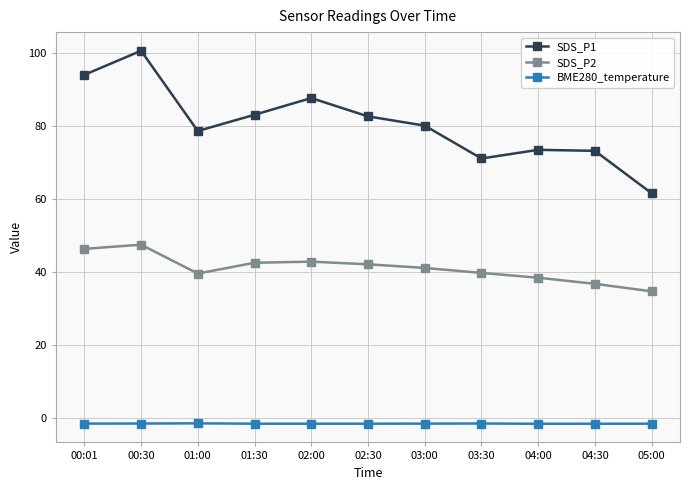

What is the label of the 9th point from the right?

01:00